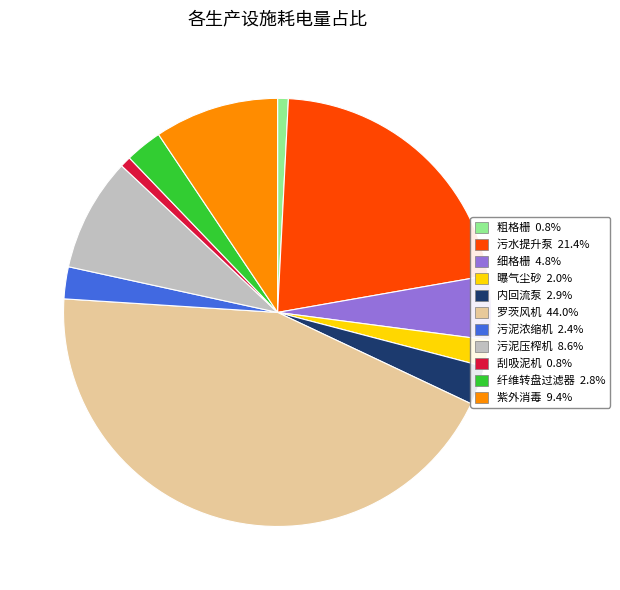

What is the largest slice in the pie chart?

罗茨风机